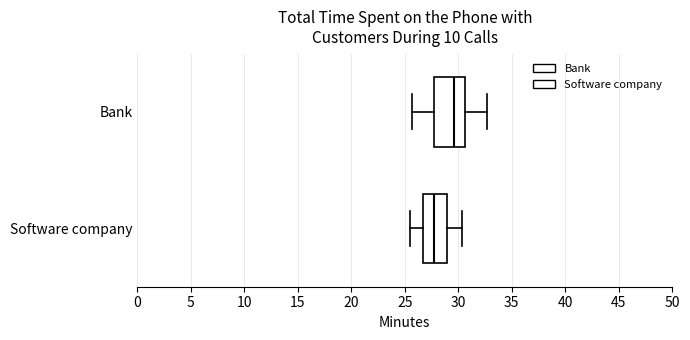

Which box's median line is the furthest to the left?

Software company